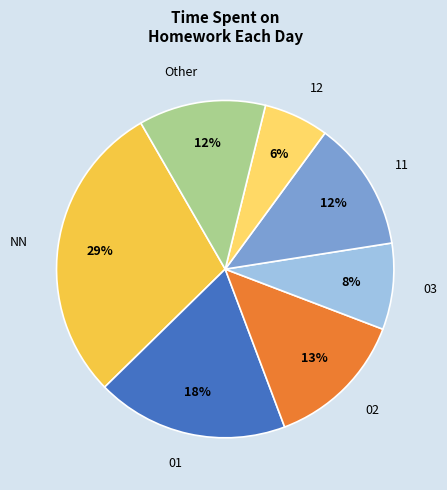

How many segments does this pie chart have?

7